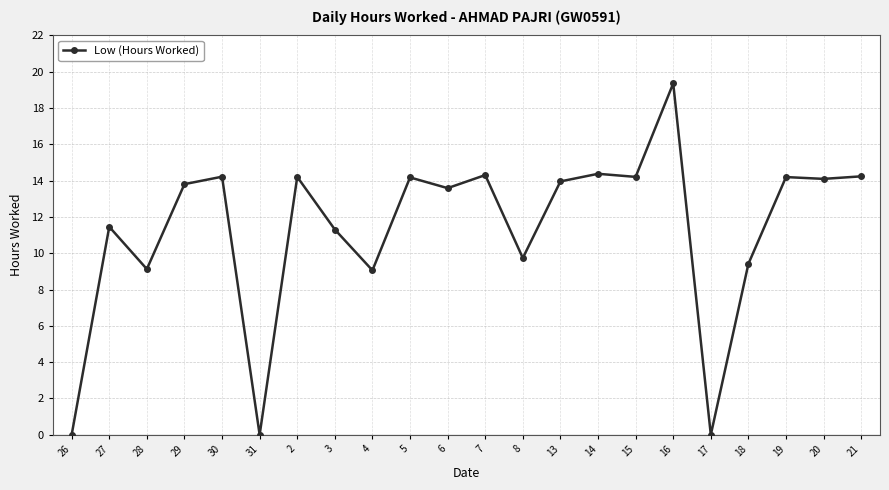

Between 21 and 28, which is larger?

21